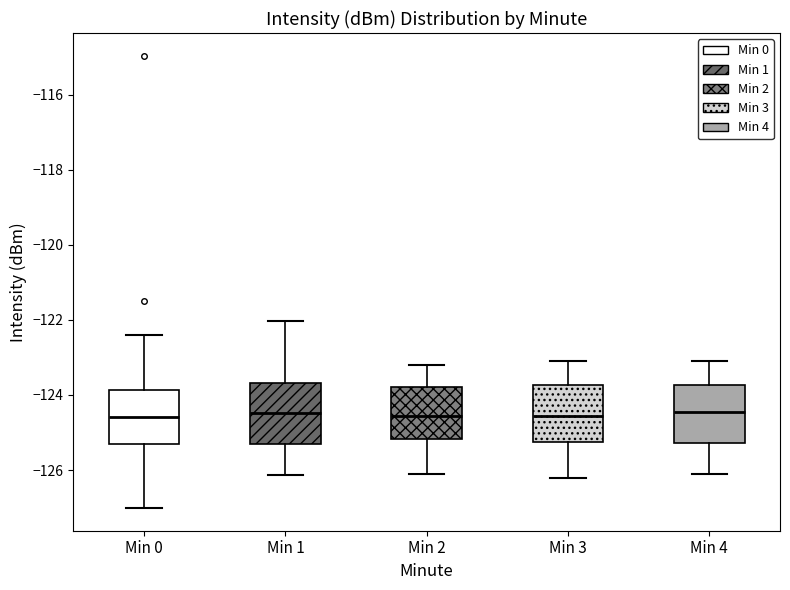

Reading left to right, read every box against the y-axis: the position of its median line, the range the box covers, and the ends of its whiskers. The values are not printed on the chart, so give them approximately, as read against the axis.

Min 0: median -124.6, box -125.4 to -123.8, whiskers -127.0 to -122.4
Min 1: median -124.4, box -125.4 to -123.6, whiskers -126.2 to -122.0
Min 2: median -124.6, box -125.2 to -123.8, whiskers -126.0 to -123.2
Min 3: median -124.6, box -125.2 to -123.8, whiskers -126.2 to -123.0
Min 4: median -124.4, box -125.2 to -123.8, whiskers -126.0 to -123.0